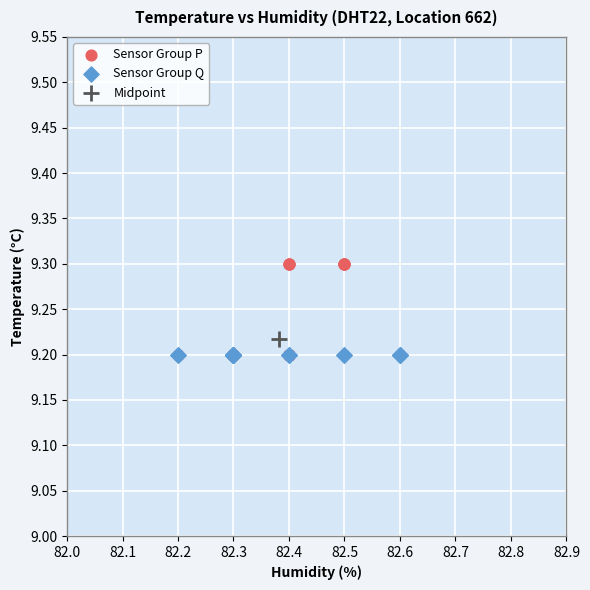

What are all the series names shown in the legend?

Sensor Group P, Sensor Group Q, Midpoint